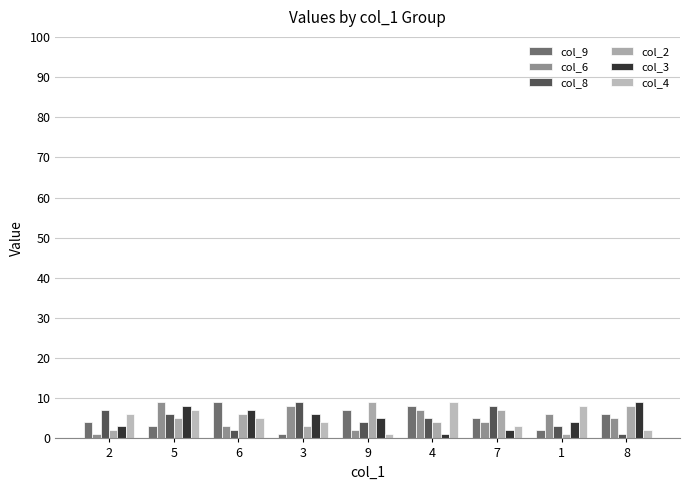

Which series has the widest spread of values?

col_9